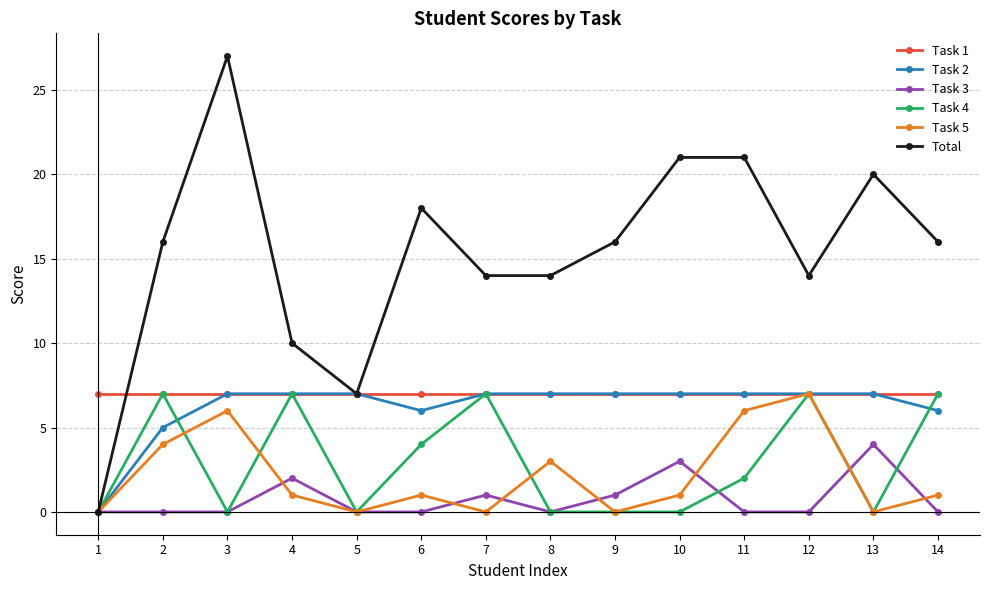

What is the maximum value shown in the chart?

27